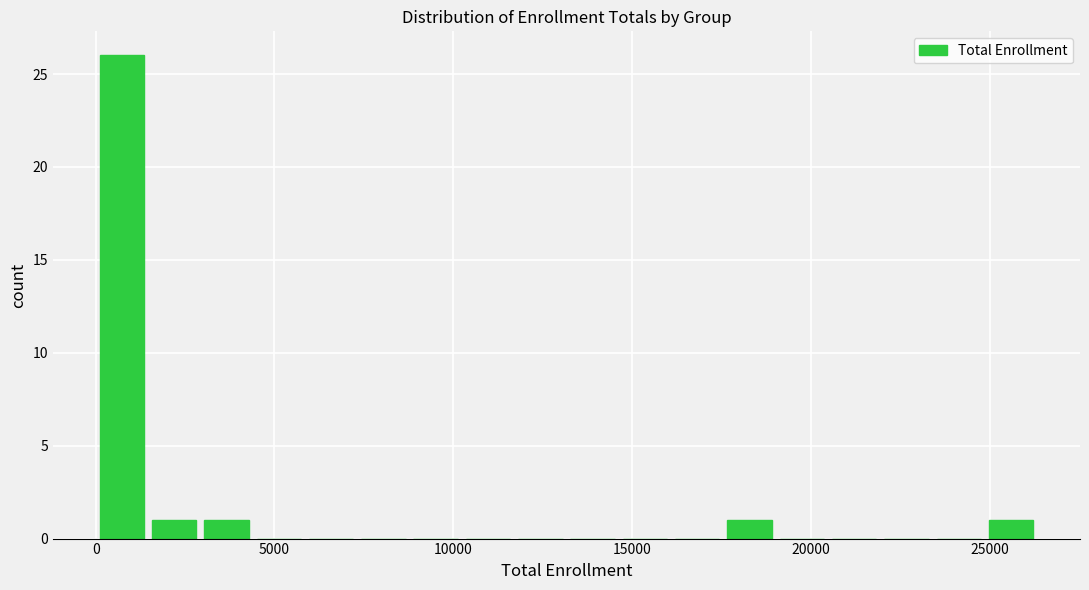

Around what value on the x-axis is the tallest bar? Give the approximate position of its centre, as read against the axis.

500